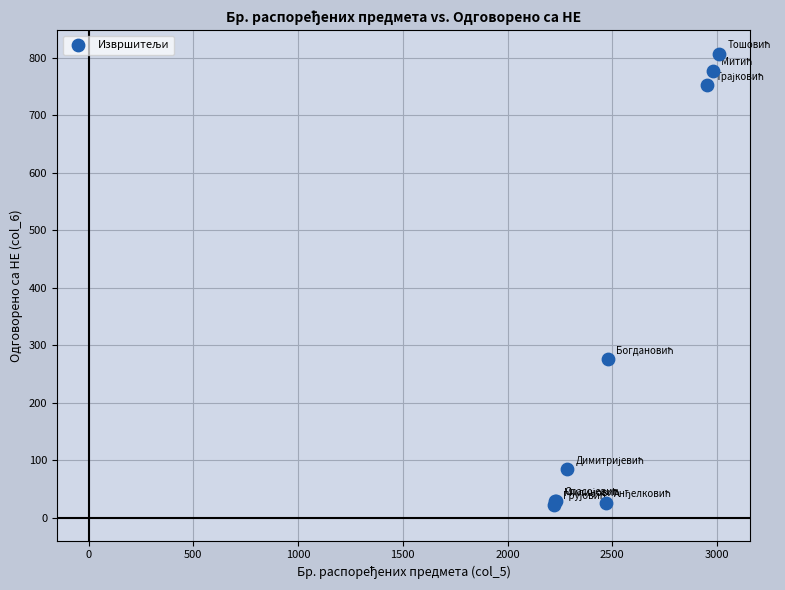

What Y value in the scatter plot is closest to 414?

275